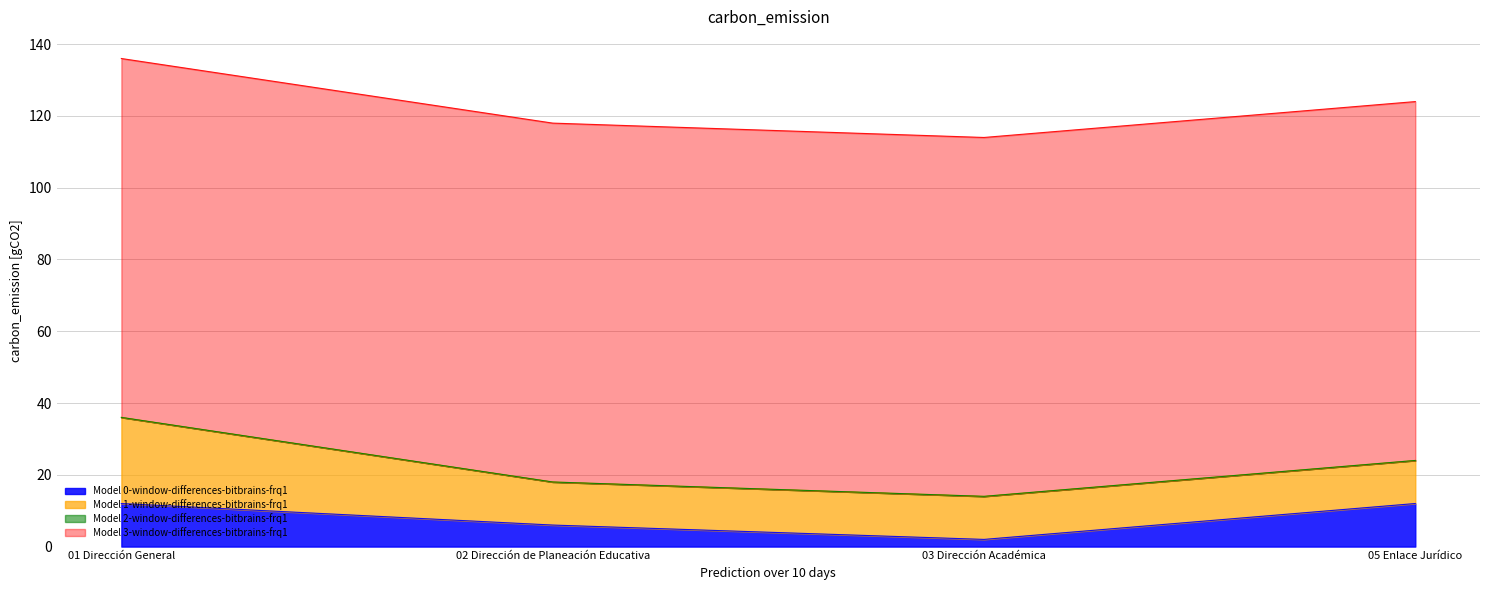

What is the label of the 1st point from the left?

01 Dirección General